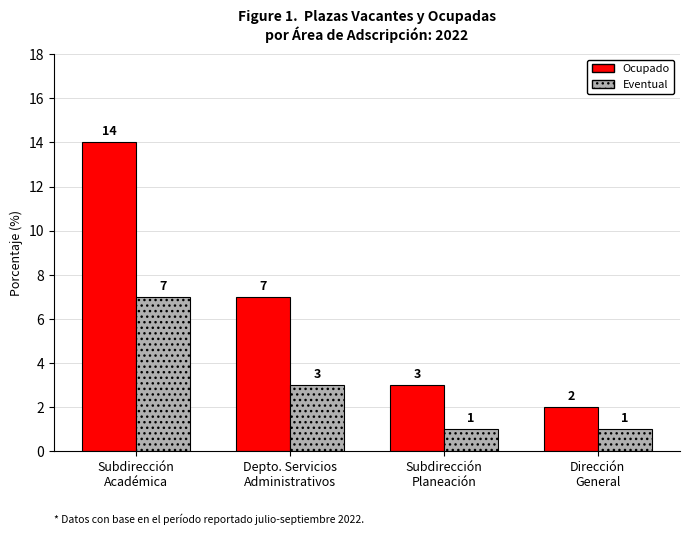

Reading left to right, extract all data points from this chart.

Ocupado: Subdirección
Académica=14	Depto. Servicios
Administrativos=7	Subdirección
Planeación=3	Dirección
General=2
Eventual: Subdirección
Académica=7	Depto. Servicios
Administrativos=3	Subdirección
Planeación=1	Dirección
General=1